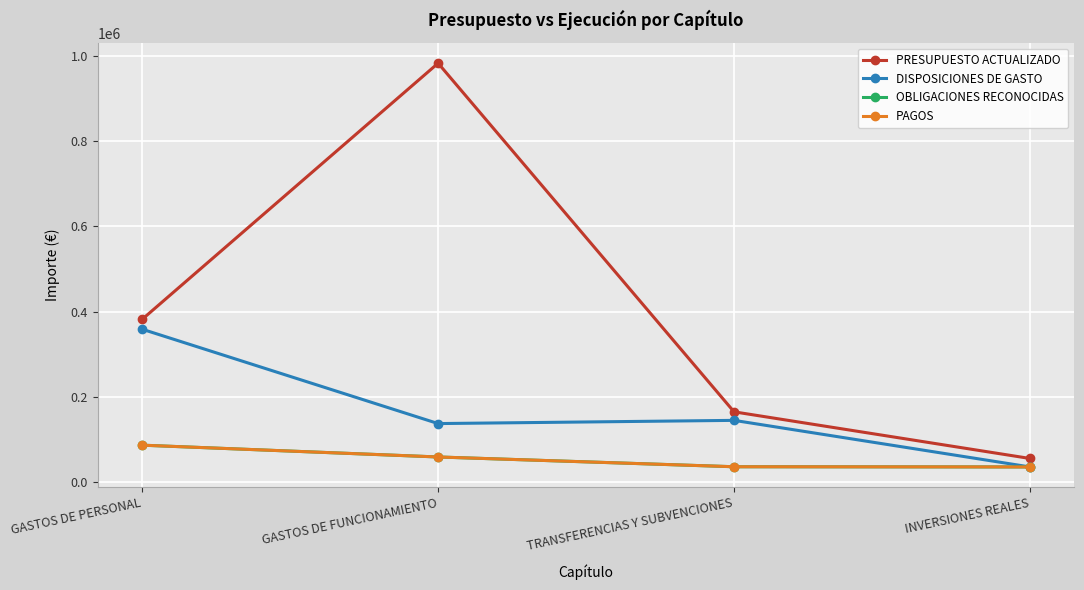

What is the difference between the highest and lowest values at TRANSFERENCIAS Y SUBVENCIONES?

128750